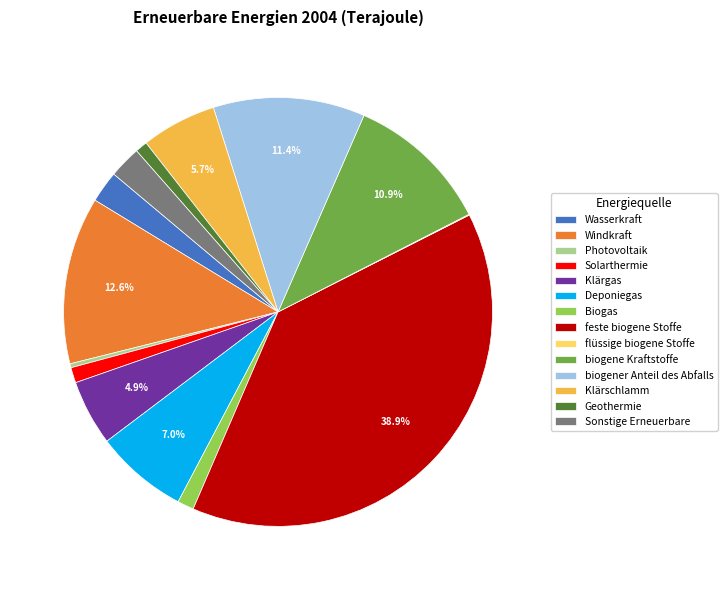

Combined, do biogener Anteil des Abfalls and Photovoltaik account for over 50%?

No